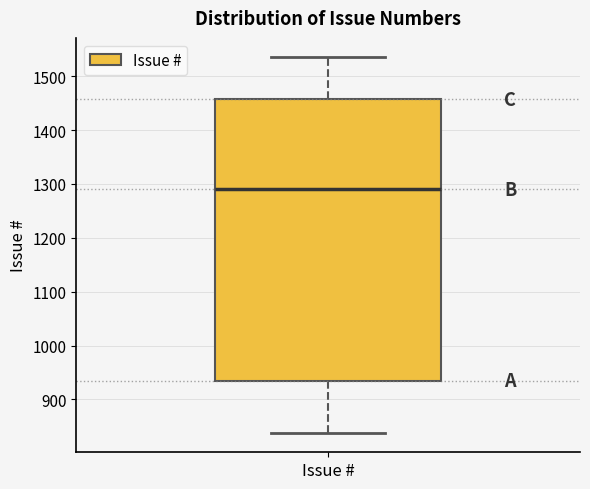

Where does the lower whisker of the box for Issue # end on the y-axis? The values are not printed on the chart, so give them approximately, as read against the axis.

840